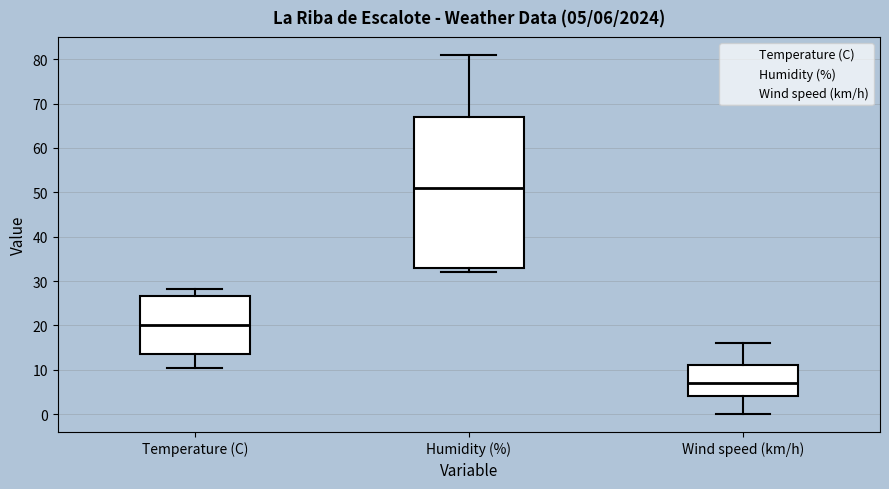

Comparing the boxes themselves (not the whiskers), which one is the tallest?

Humidity (%)